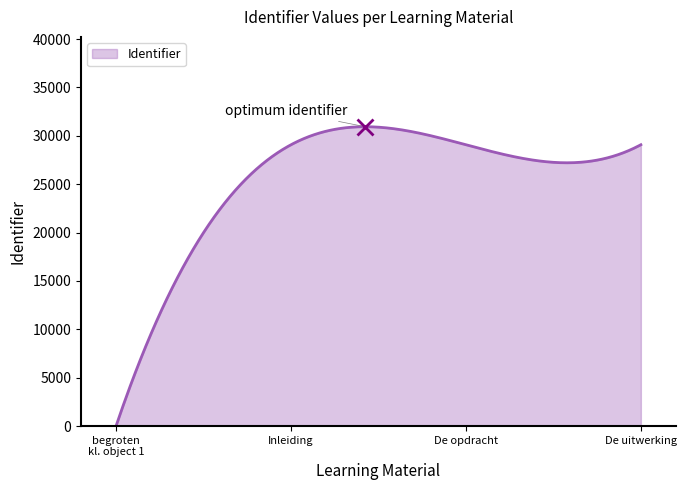

What is the greatest value displayed?

30944.6